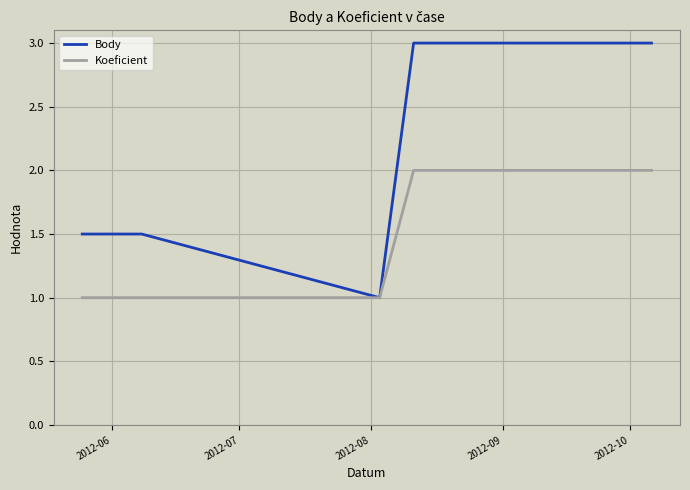

Which series has the largest range (max minus min)?

Body